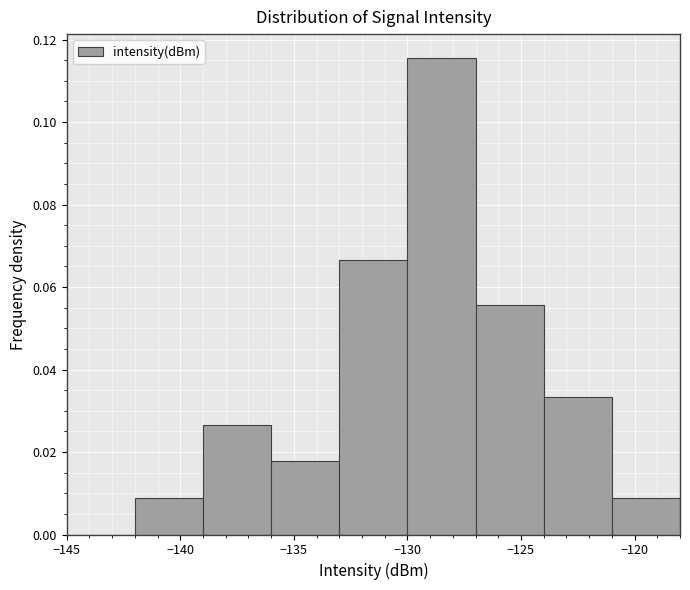

Over which range of the x-axis is the bar tallest?

-130 to -127